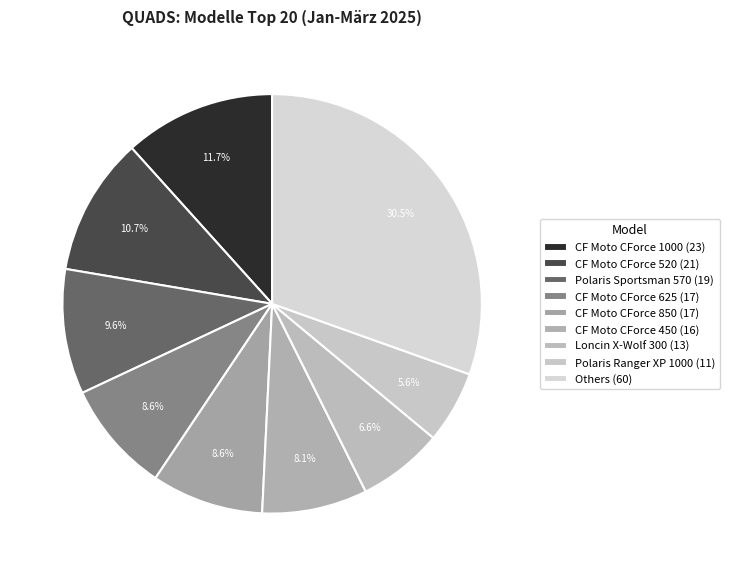

Count the number of slices in the pie.

9